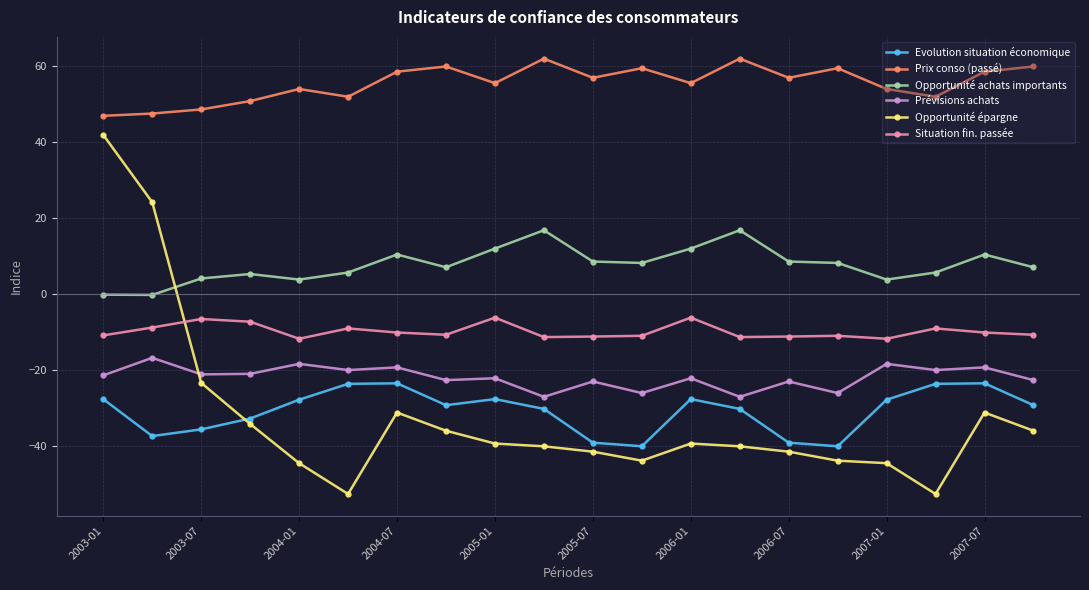

Rank the series by their maximum value, from highest to lowest.

Prix conso (passé), Opportunité épargne, Opportunité achats importants, Situation fin. passée, Prévisions achats, Evolution situation économique